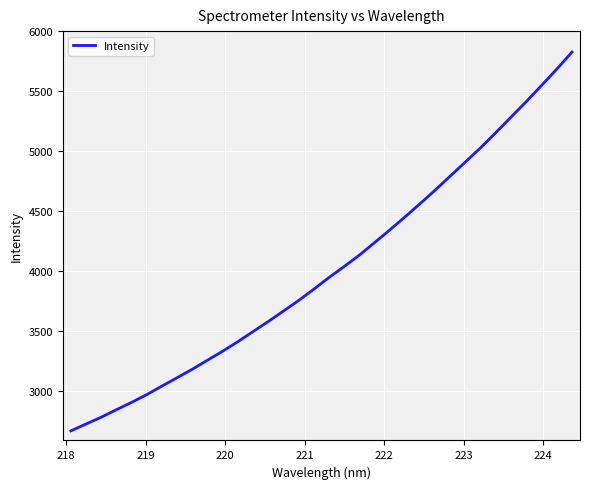

What is the greatest value displayed?

5825.8